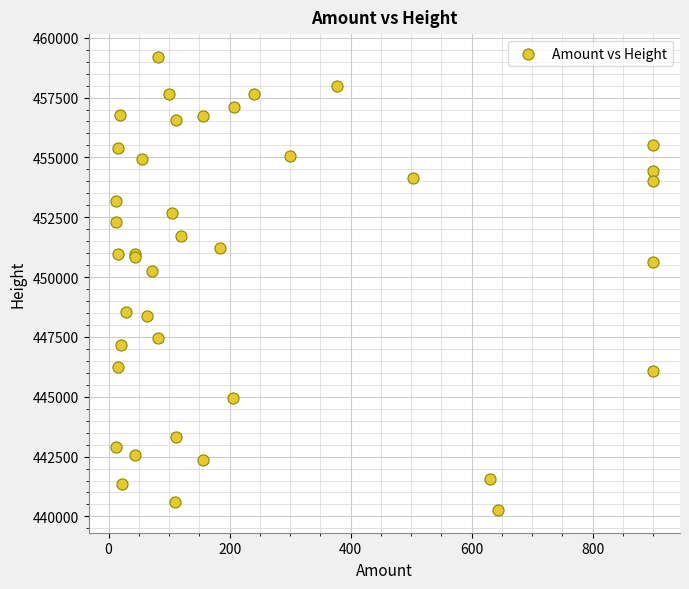

What Y value in the scatter plot is closest to 449734?

450241